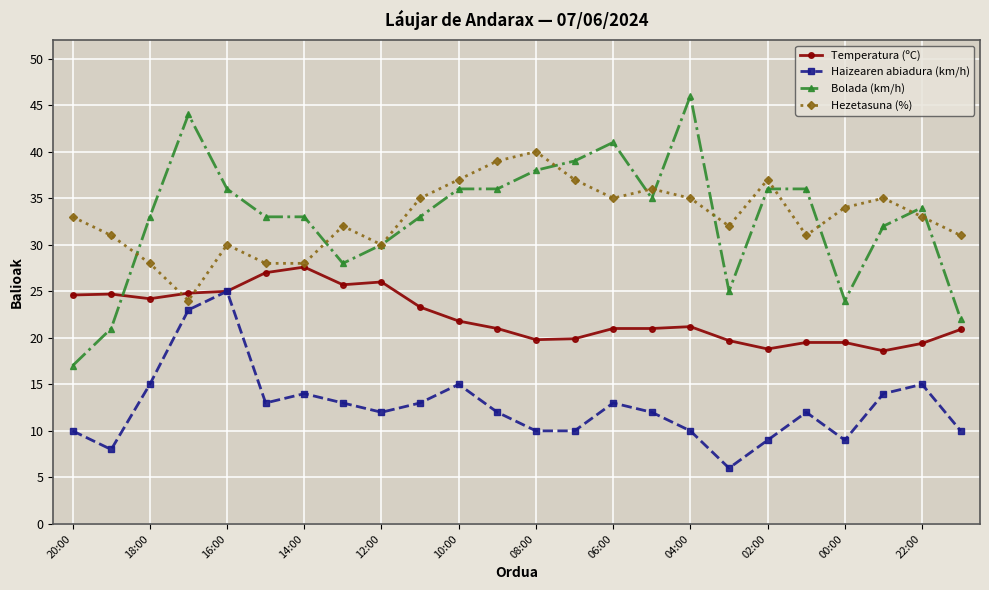

Rank the series by their maximum value, from highest to lowest.

Bolada (km/h), Hezetasuna (%), Temperatura (ºC), Haizearen abiadura (km/h)